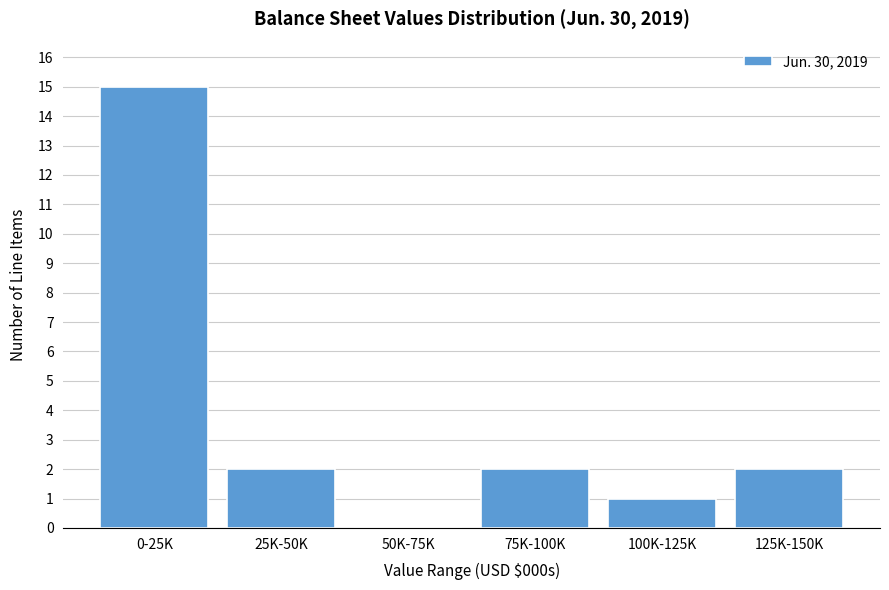

Reading left to right, extract all data points from this chart.

0-25K=15	25K-50K=2	50K-75K=0	75K-100K=2	100K-125K=1	125K-150K=2